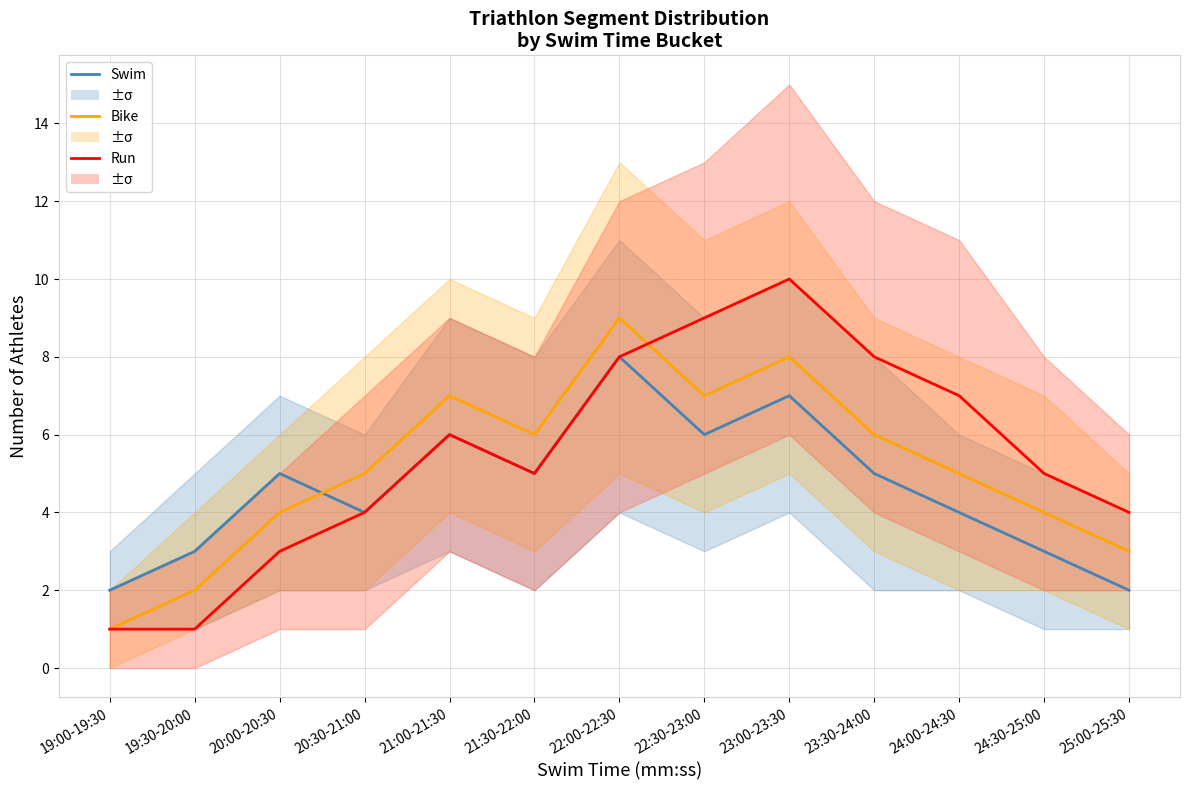

Reading right to left, list all the values displayed in this chart.

Swim: 2	3	4	5	7	6	8	5	6	4	5	3	2
Bike: 3	4	5	6	8	7	9	6	7	5	4	2	1
Run: 4	5	7	8	10	9	8	5	6	4	3	1	1